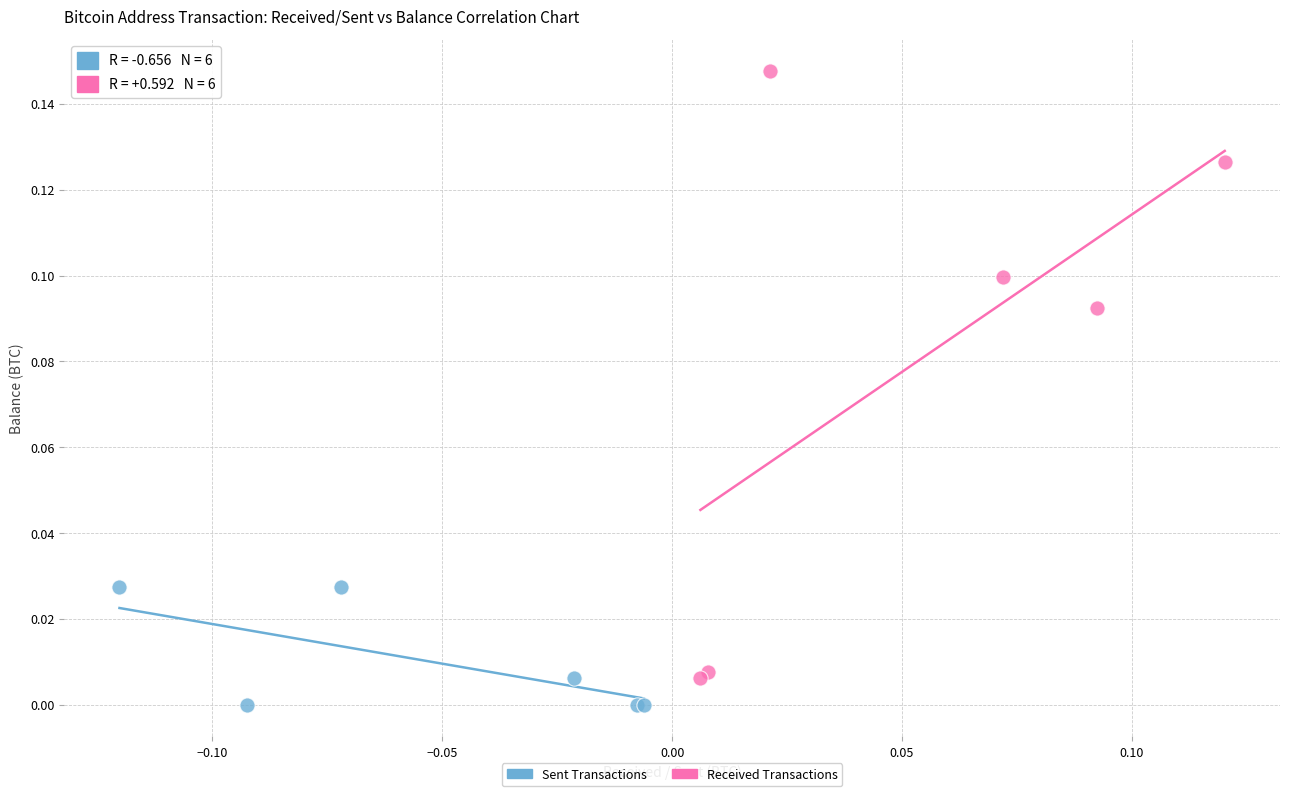

Which series has the widest spread of Y values?

Received Transactions